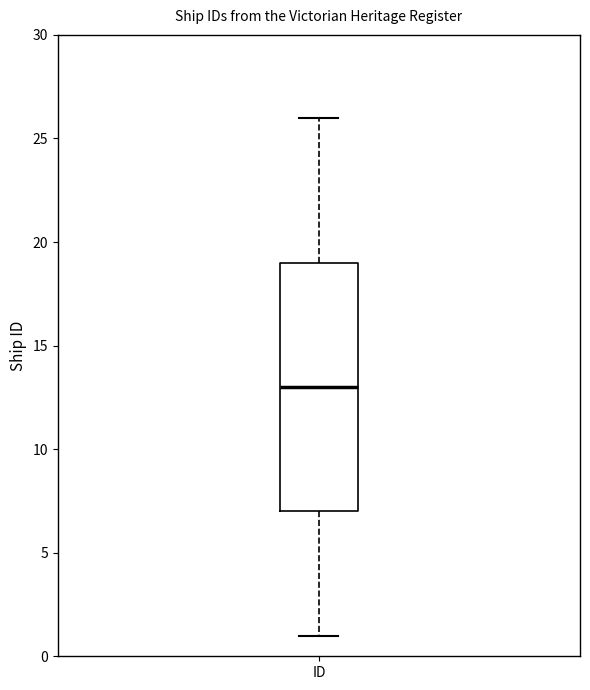

Where is the upper edge of the box for ID on the y-axis? The values are not printed on the chart, so give them approximately, as read against the axis.

19